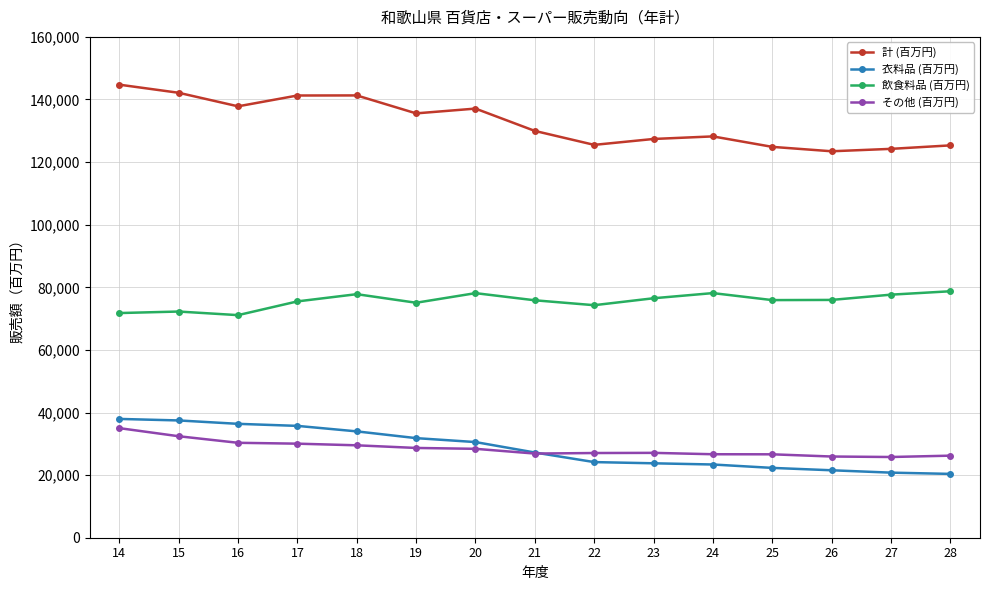

True or false: 衣料品 (百万円) has a value of 5698 at 21.

False